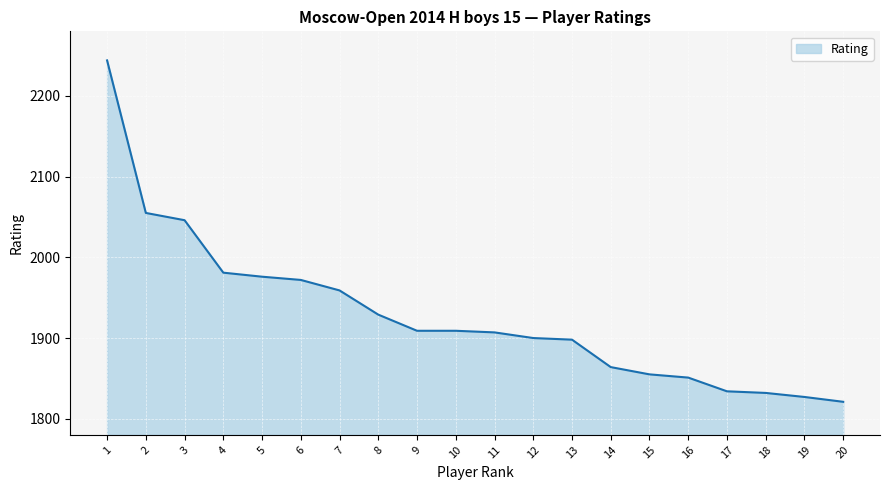

Reading left to right, what are all the values shown in this chart?

2244	2055	2046	1981	1976	1972	1959	1929	1909	1909	1907	1900	1898	1864	1855	1851	1834	1832	1827	1821